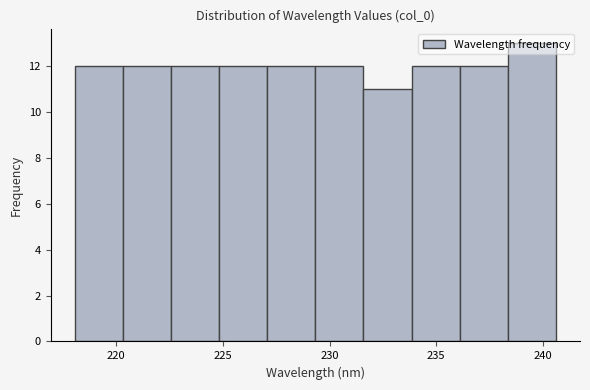

What is the height of the bar covering 231.5 to 234.0 on the x-axis? Neither the bar edges nor the heights are printed on the chart, so give them approximately, as read against the axes.

11